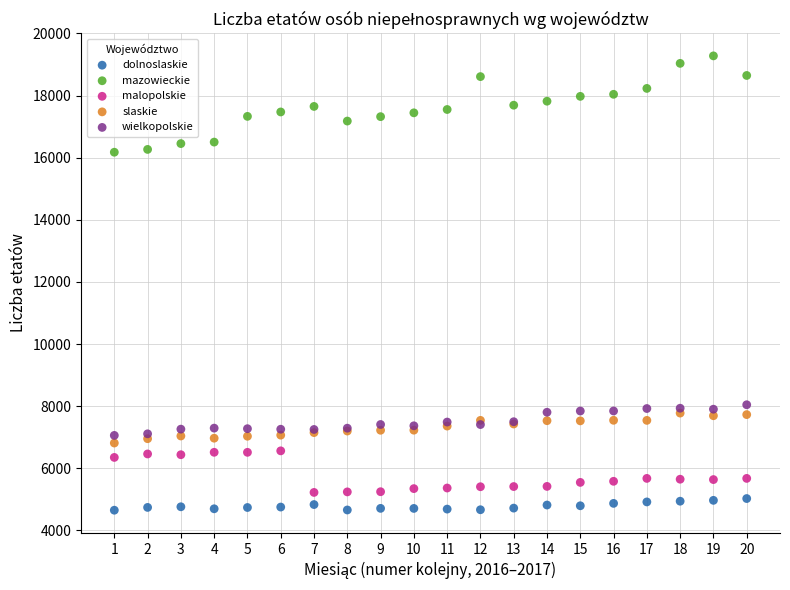

What are all the series names shown in the legend?

dolnoslaskie, mazowieckie, malopolskie, slaskie, wielkopolskie